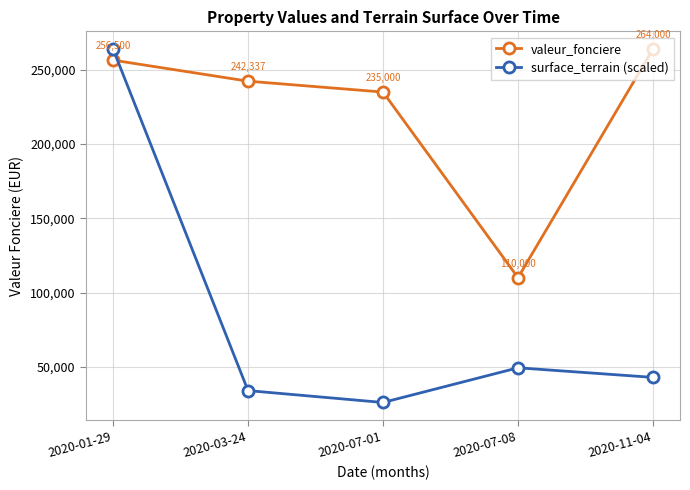

At which label is valeur_fonciere closest to 187000?

2020-07-01